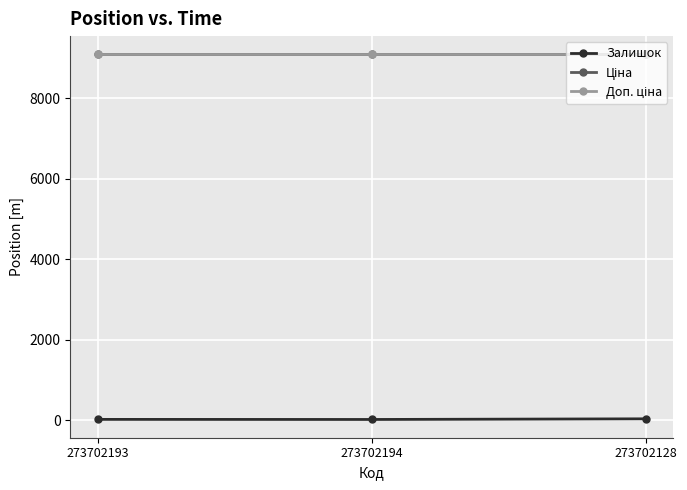

How many lines are shown in the chart?

3